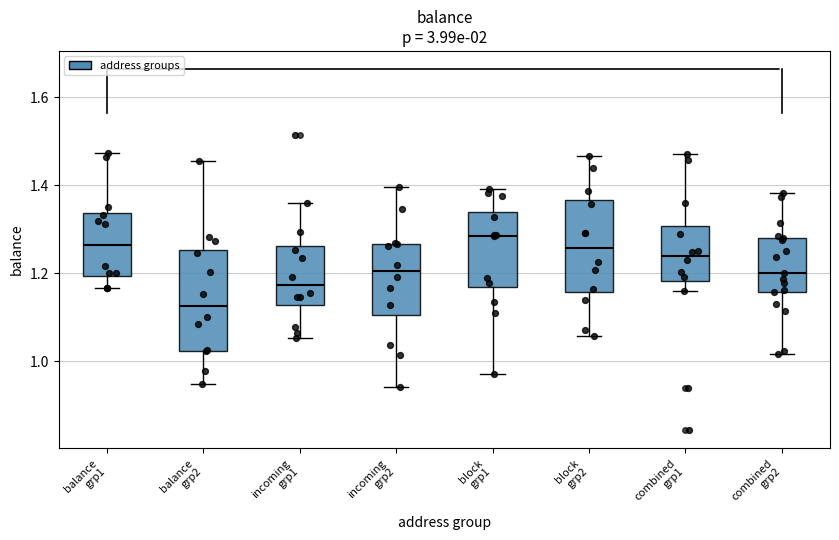

Which box's median line is the highest?

block grp1